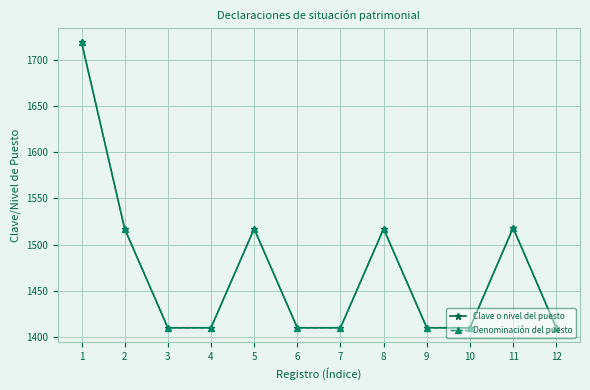

List the labels in order of Denominación del puesto value, smallest first.

3, 4, 6, 7, 9, 10, 12, 2, 5, 8, 11, 1